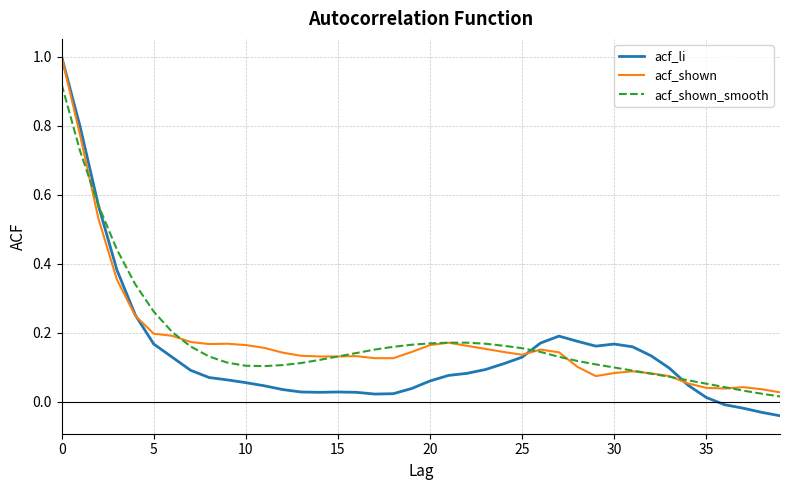

Which series has the largest range (max minus min)?

acf_li